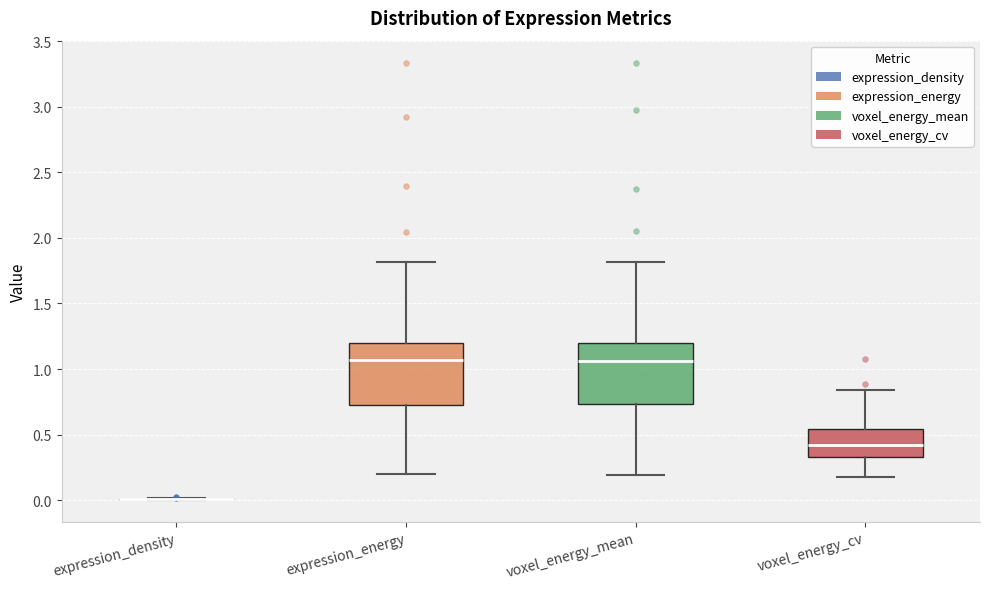

Where is the lower edge of the box for voxel_energy_cv on the y-axis? The values are not printed on the chart, so give them approximately, as read against the axis.

0.35